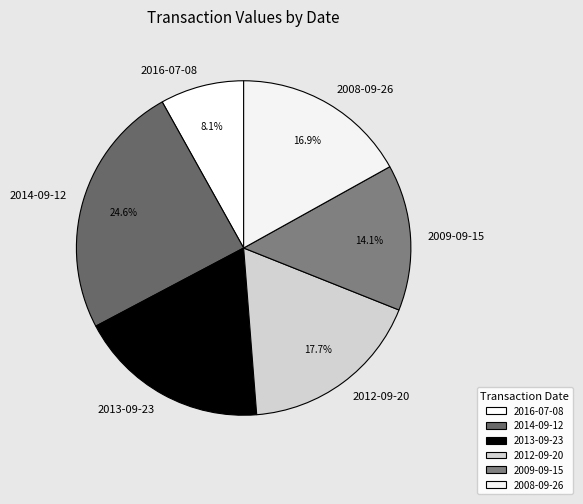

What percentage is the 2016-07-08 slice, to the nearest percent?

8%